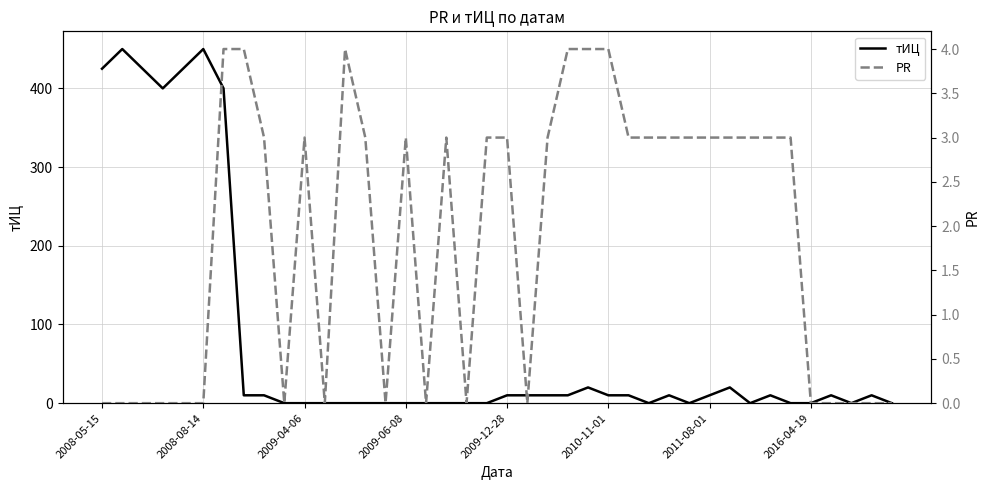

Does the chart display data point markers on the line(s)?

No